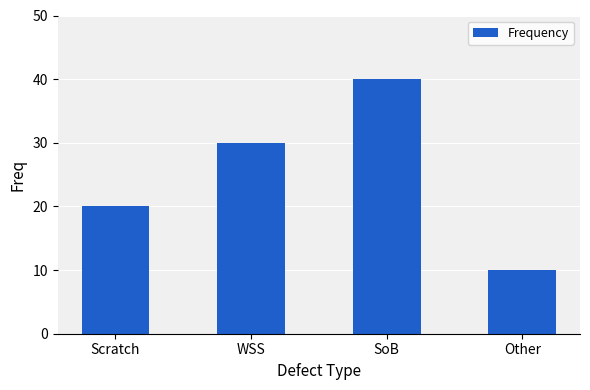

What is the maximum value shown in the chart?

40